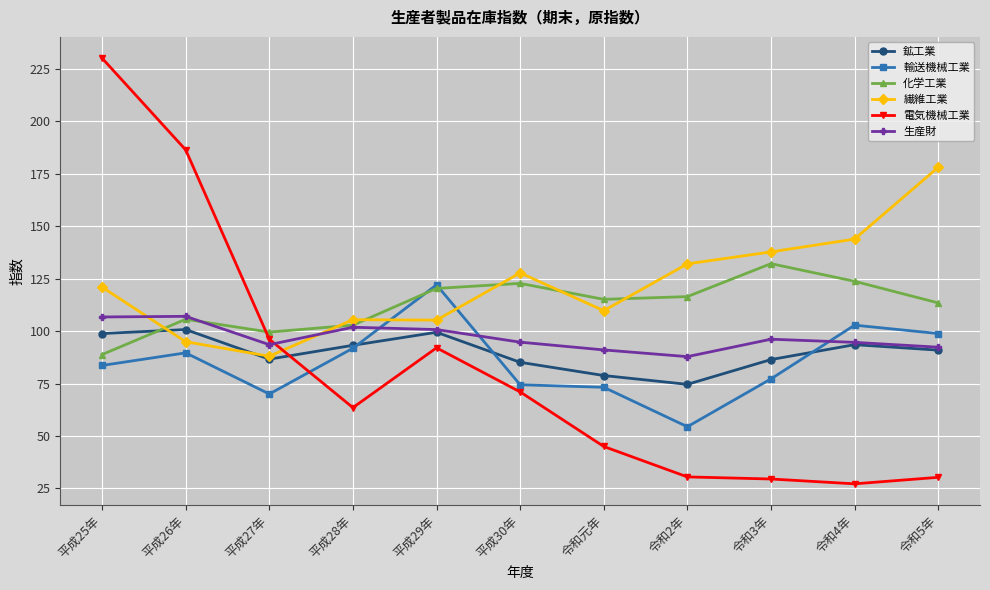

What is the label of the 8th point from the right?

平成28年